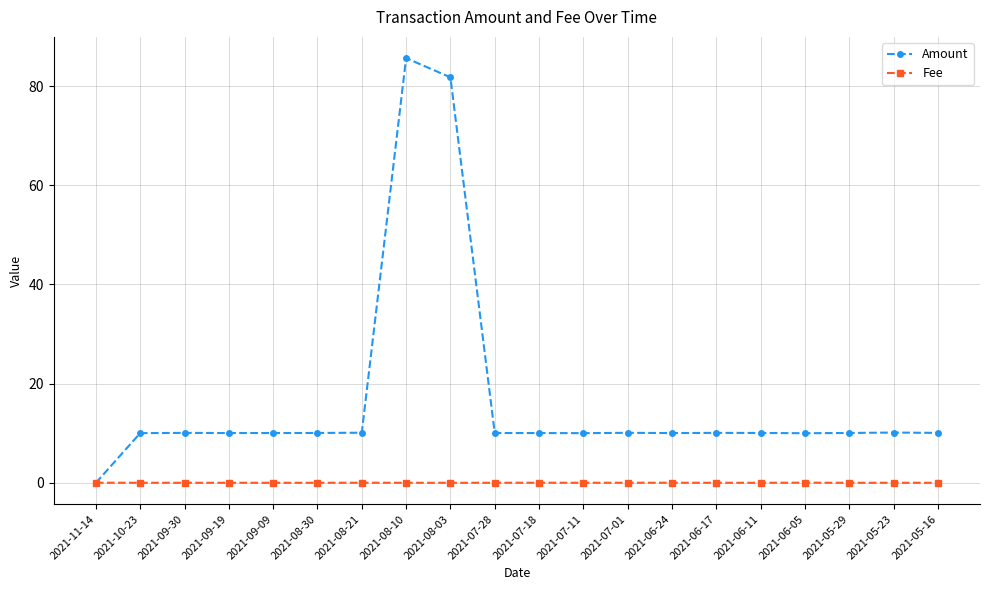

Count the number of categories in the chart.

20